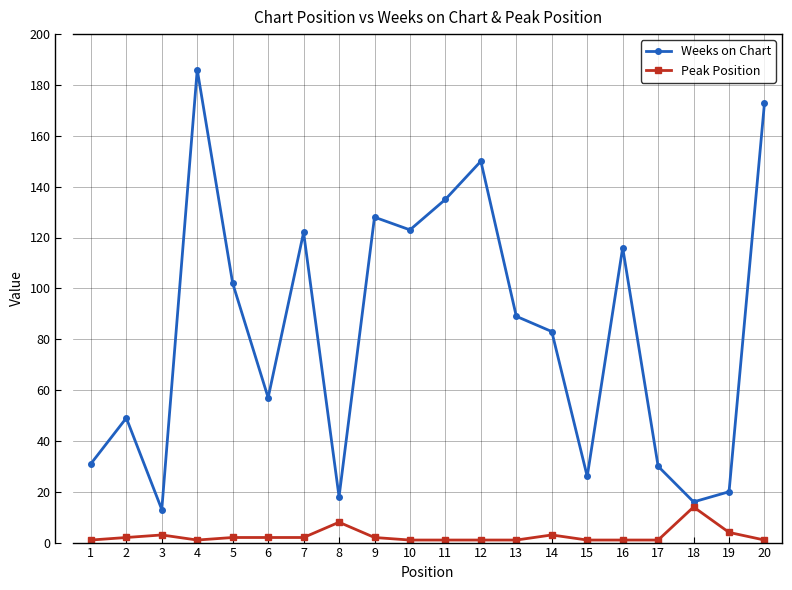

How many interior local peaks does the Weeks on Chart series have?

6